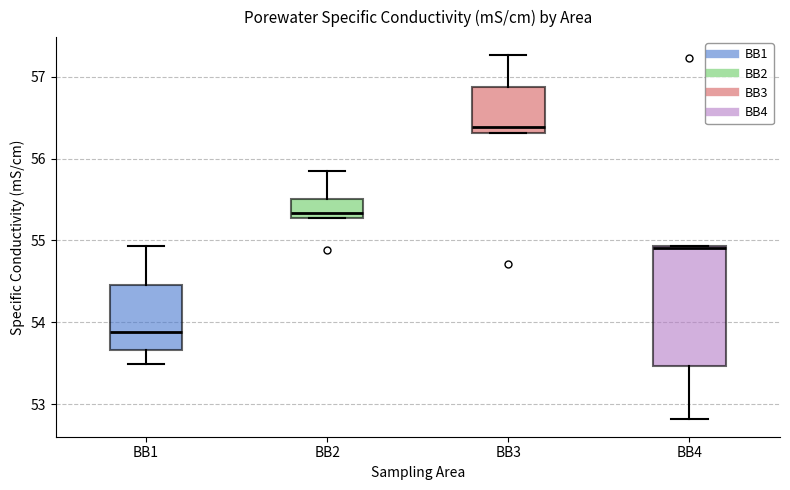

Reading left to right, transcribe this box plot: for each box, give where its median line is, the range the box spans, and where its two whiskers end, as read against the y-axis. The values are not printed on the chart, so give them approximately, as read against the axis.

BB1: median 53.9, box 53.7 to 54.5, whiskers 53.5 to 54.9
BB2: median 55.3 (just above the box's lower edge), box 55.3 to 55.5, whiskers 55.3 to 55.9
BB3: median 56.4, box 56.3 to 56.9, whiskers 56.3 to 57.3
BB4: median 54.9, box 53.5 to 54.9, whiskers 52.8 to 54.9